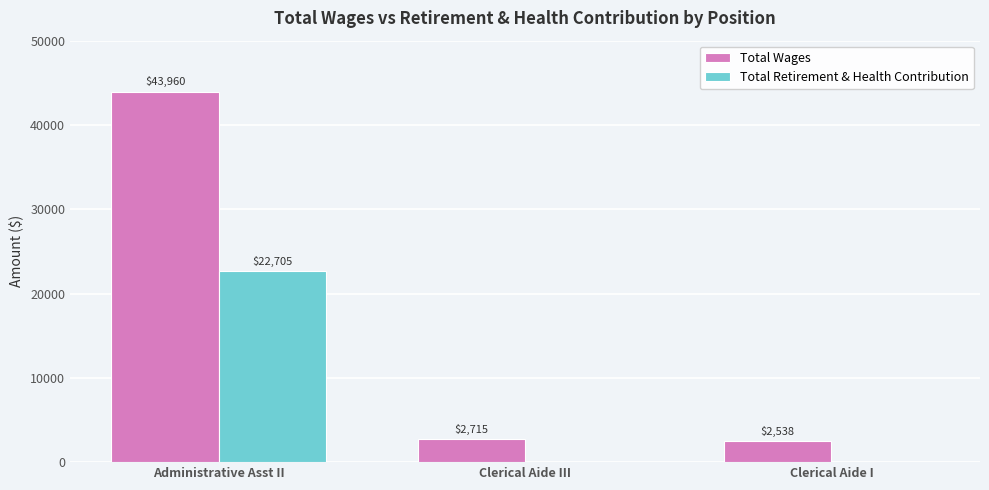

What is the sum of all Total Wages values?

49213